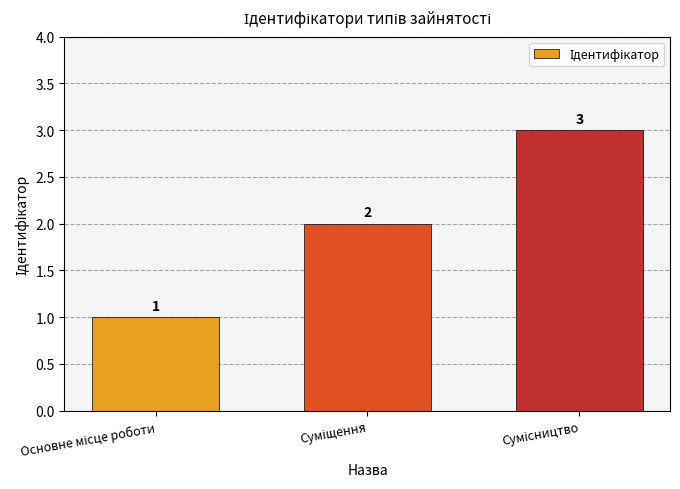

What is the sum of all values?

6